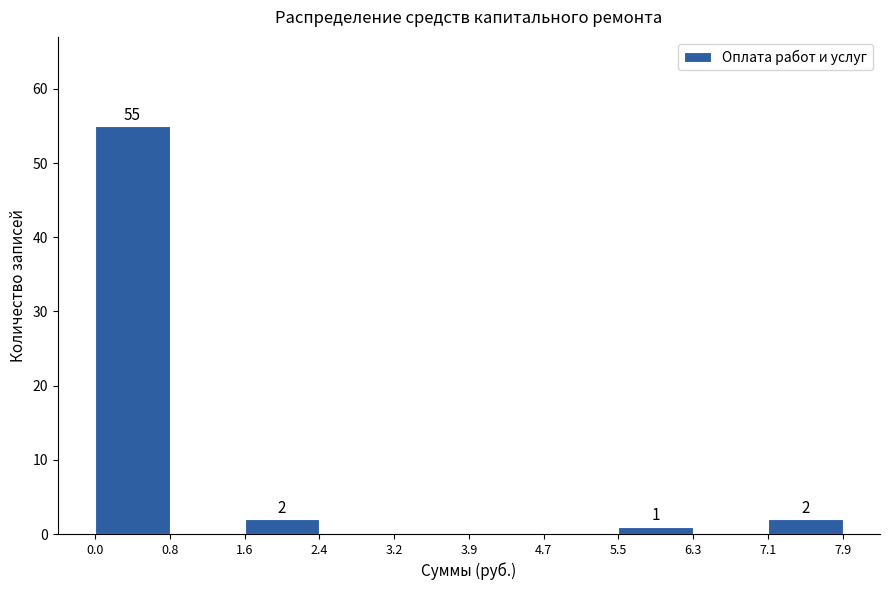

Over which range of the x-axis is the bar tallest?

0.0 to 0.8